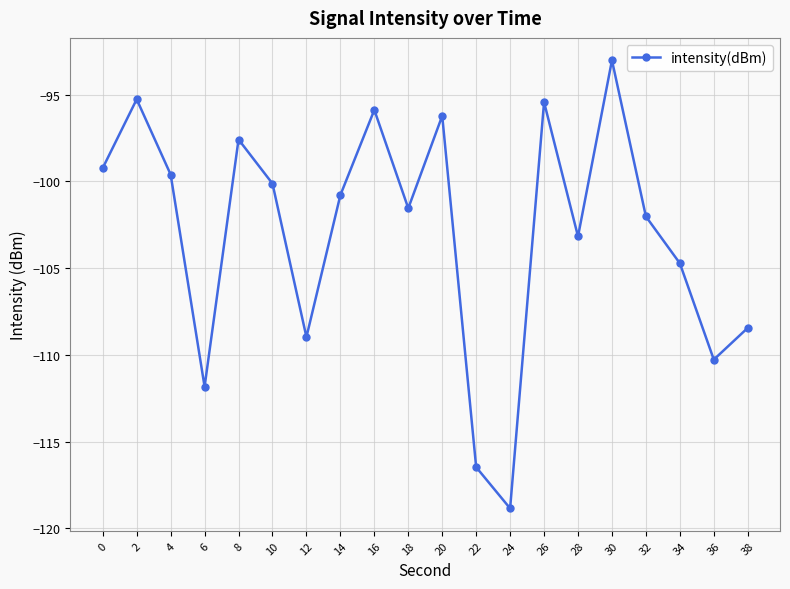

How many values are below -100?

12